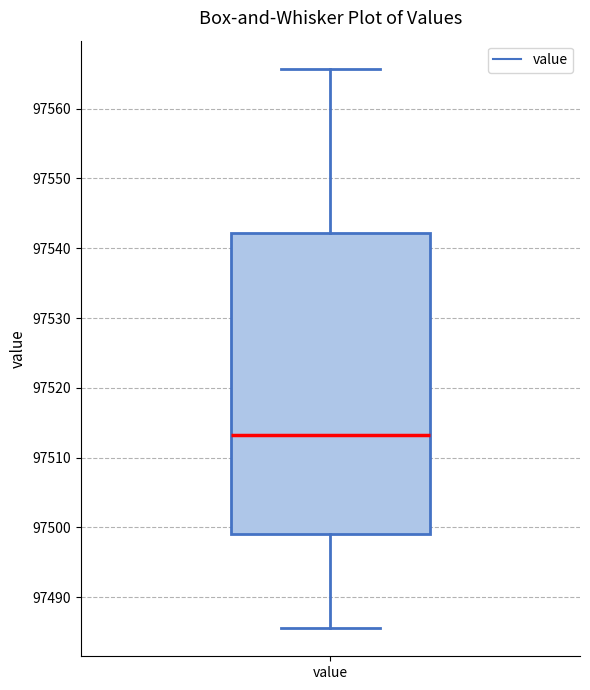

Read this box plot against the y-axis: the position of the median line, the range covered by the box, and the ends of both whiskers. The values are not printed on the chart, so give them approximately, as read against the axis.

median 97513, box 97499 to 97542, whiskers 97486 to 97566